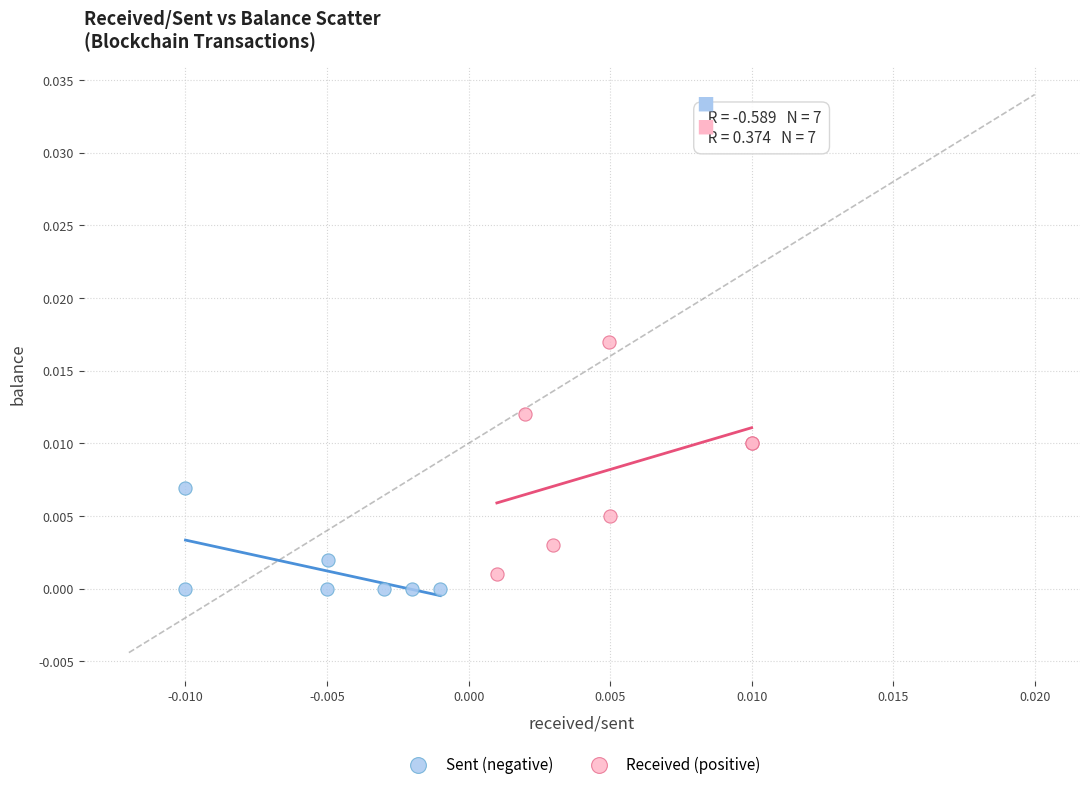

Which series has the widest spread of Y values?

Received (positive)